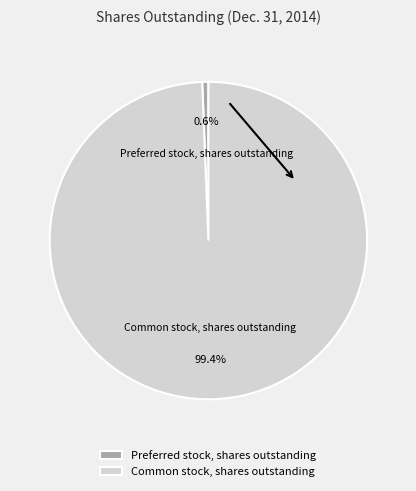

How many slices are in this pie chart?

2